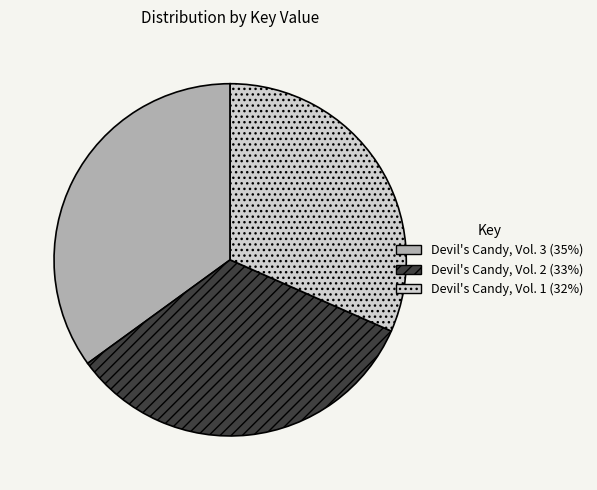

Is it true that Devil's Candy, Vol. 3 is 47% of the pie?

False